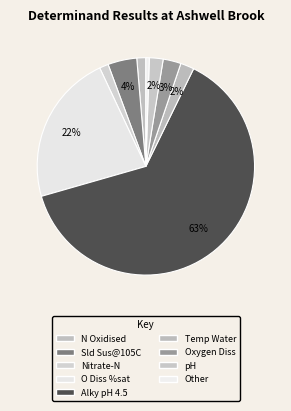

How many slices are in this pie chart?

9